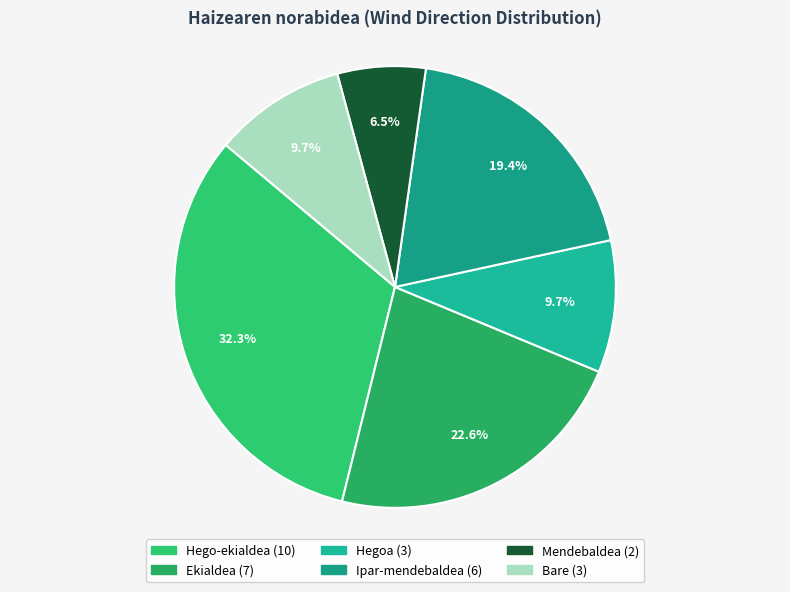

Between Ekialdea and Mendebaldea, which is larger?

Ekialdea